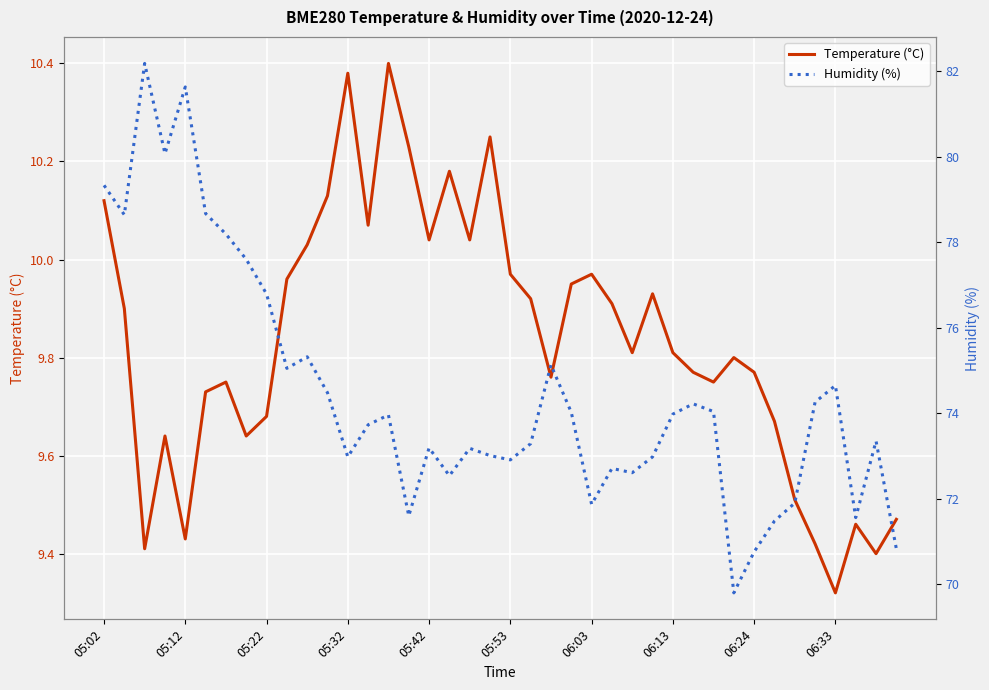

Where is Temperature (°C) nearest to the value 9?

06:33